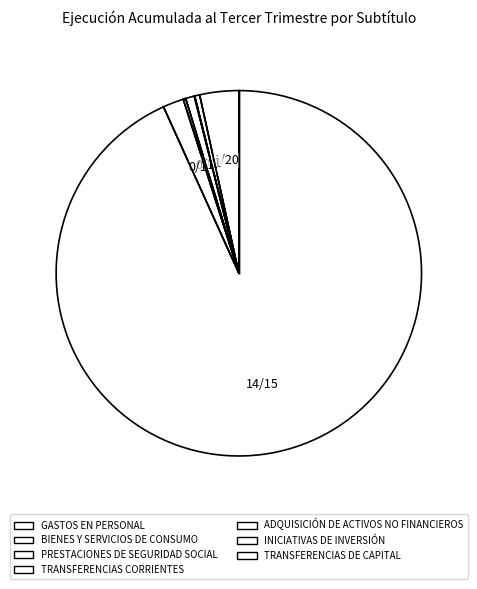

Approximately how many times larger is the value at PRESTACIONES DE SEGURIDAD SOCIAL compared to ADQUISICIÓN DE ACTIVOS NO FINANCIEROS?

0.2